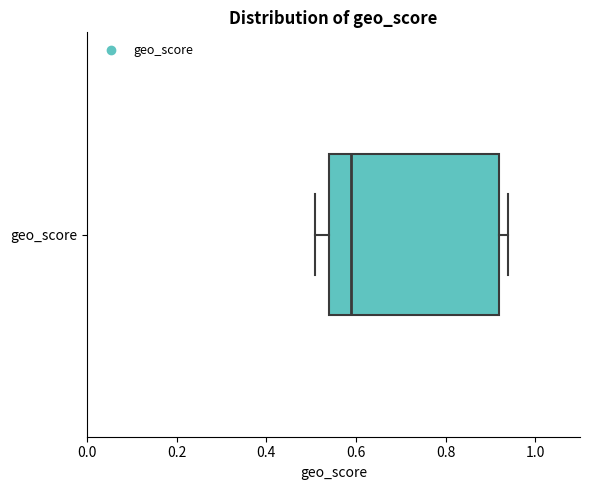

Transcribe this box plot: give where the median line is, the range the box spans, and where the two whiskers end, as read against the x-axis. The values are not printed on the chart, so give them approximately, as read against the axis.

median 0.60, box 0.54 to 0.92, whiskers 0.52 to 0.94